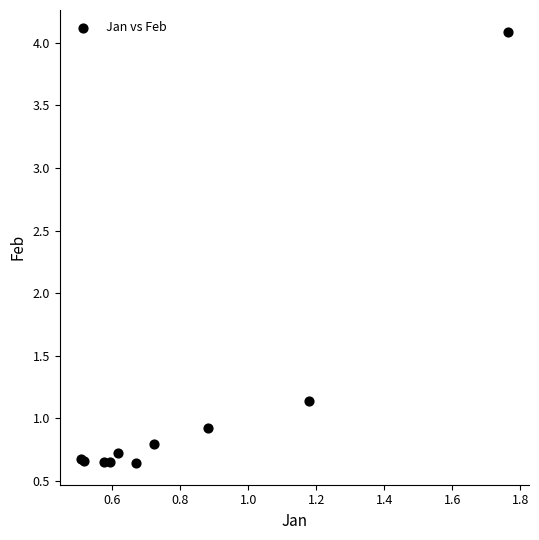

What Y value in the scatter plot is closest to 2?

1.1